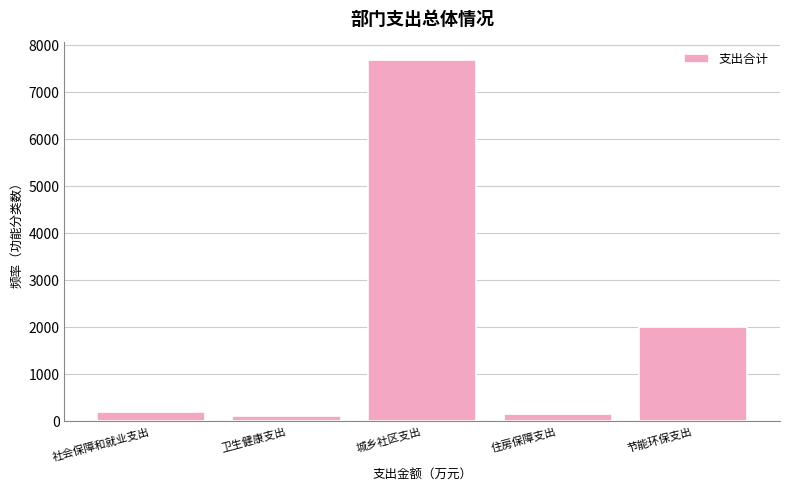

Reading left to right, list all the values displayed in this chart.

202.5	119.1	7694.7	156.0	2000.0